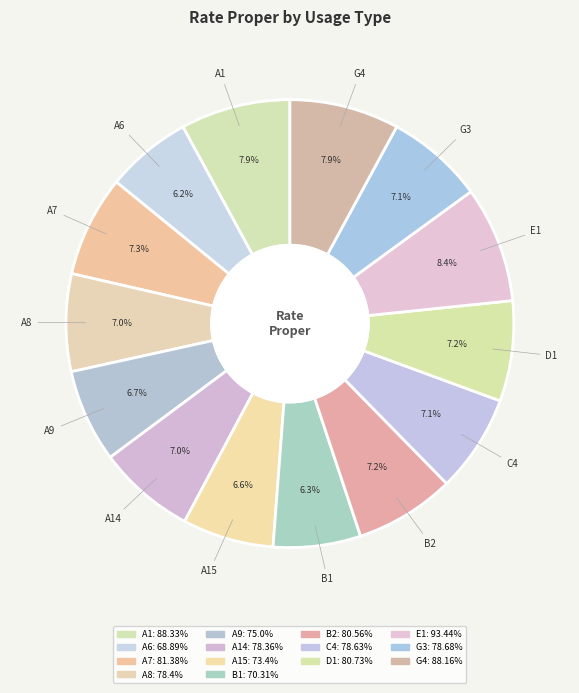

Is there a majority slice in this chart?

No